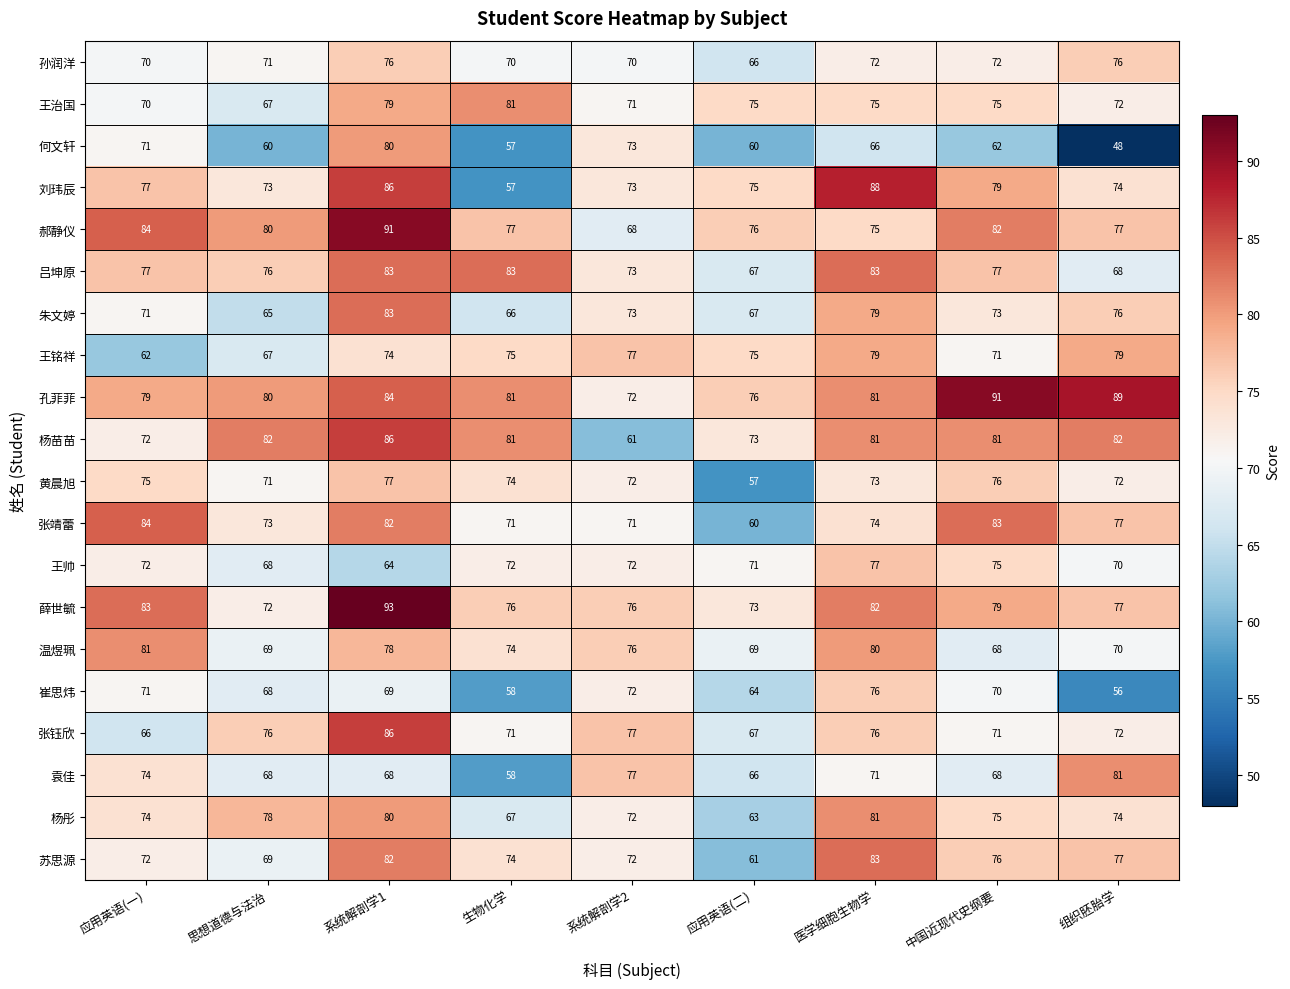

At how many categories does at least one series exceed 61?

9